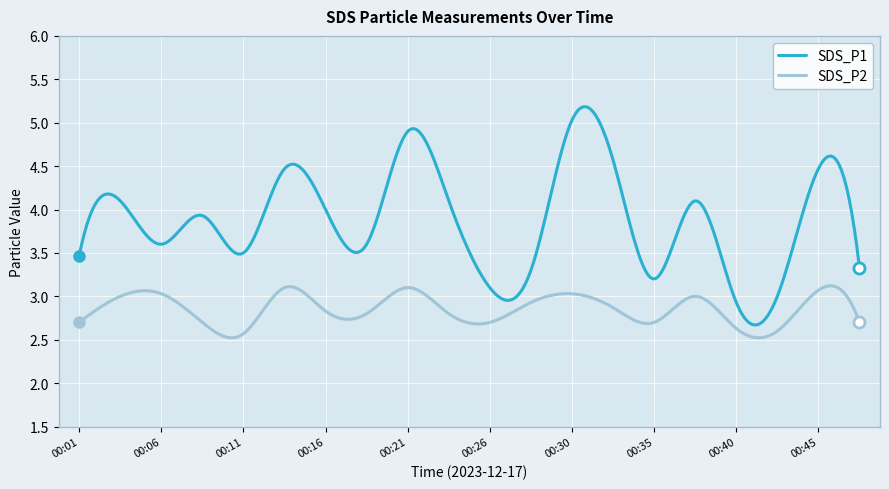

List the series in order of their peak value, lowest first.

SDS_P2, SDS_P1